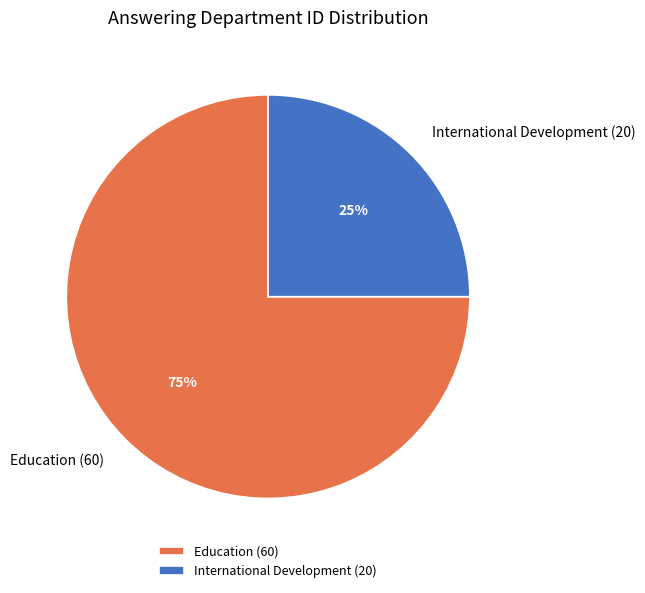

Which category accounts for the majority?

Education (60)